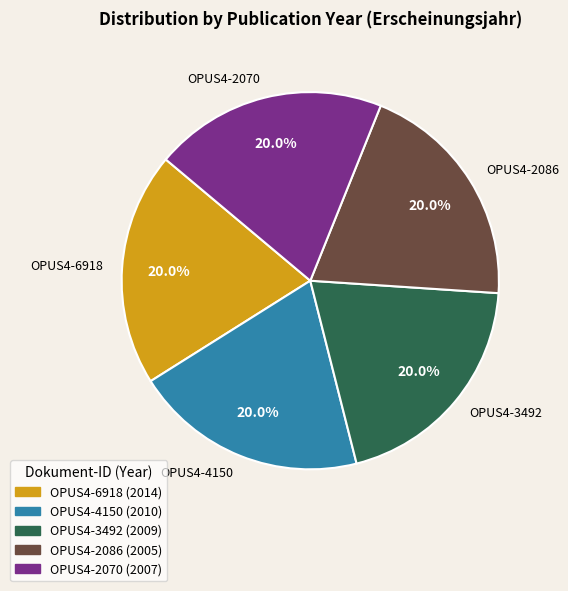

Approximately how many times larger is the value at OPUS4-3492 compared to OPUS4-2086?

1.0